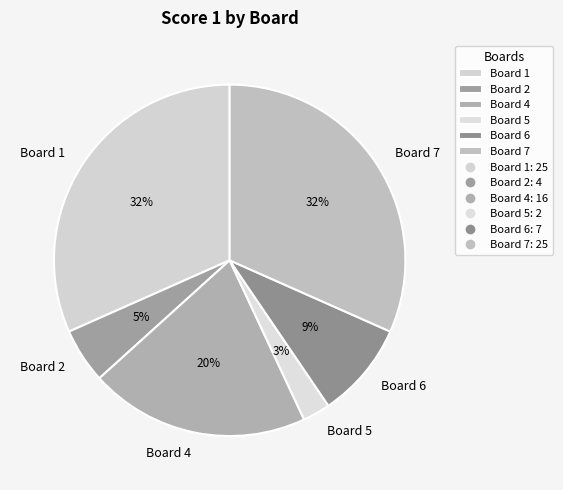

The Board 4 slice represents 20% of the pie. True or false?

True